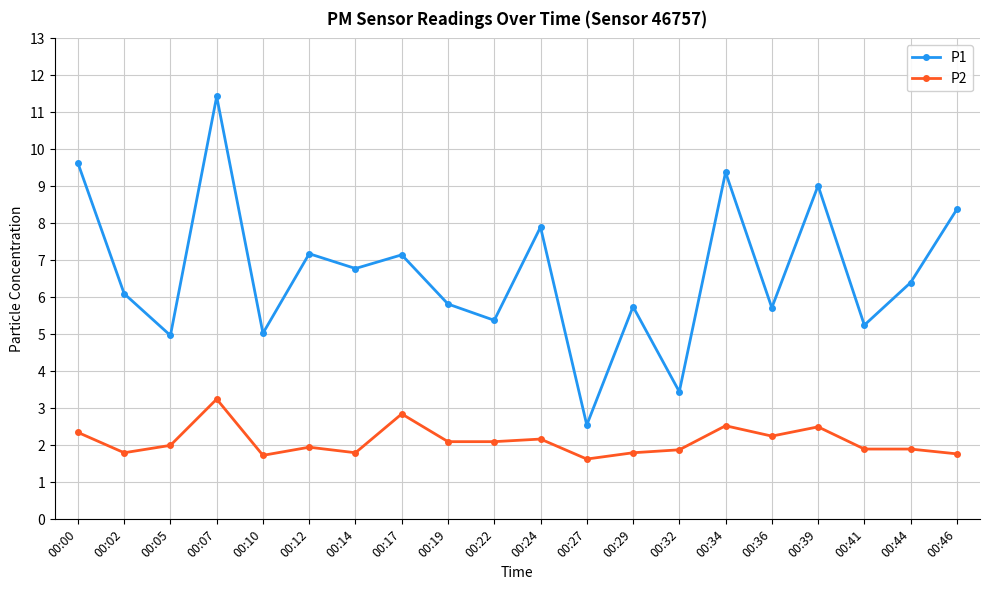

How many distinct data groups are displayed?

2